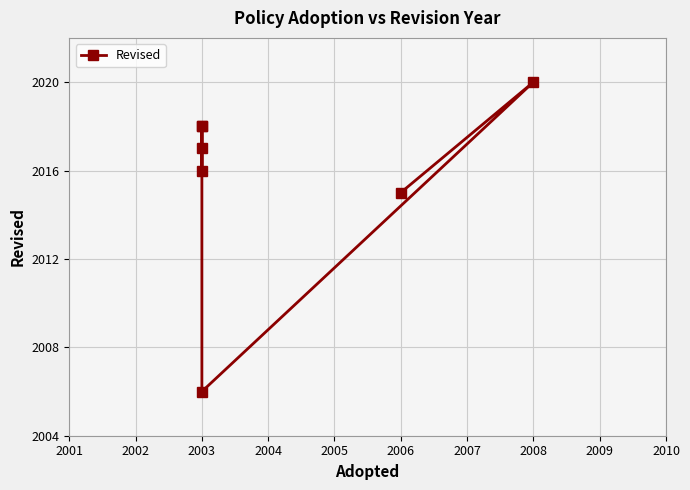

Count the number of categories in the chart.

7